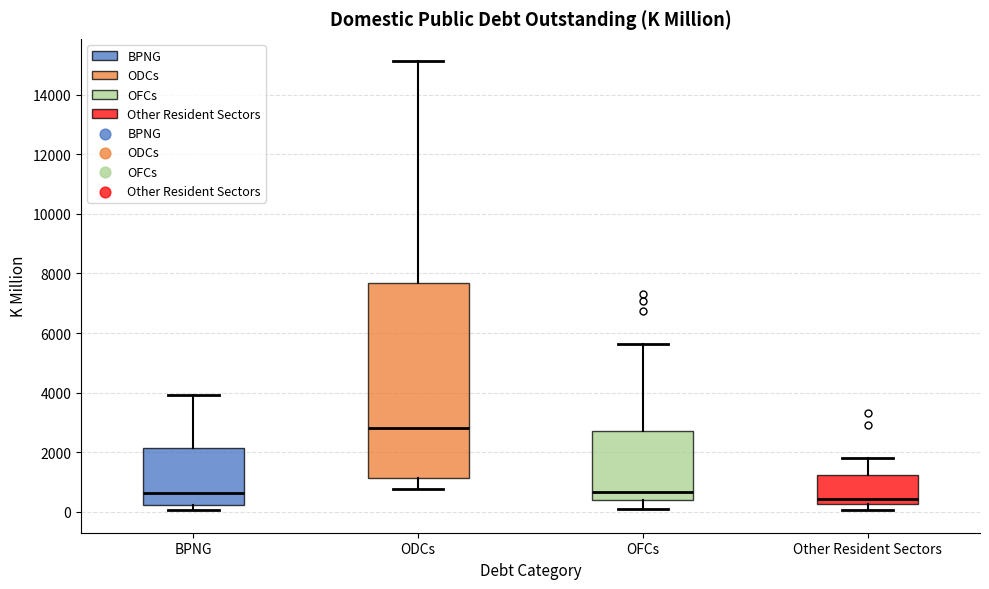

Reading left to right, transcribe this box plot: for each box, give where its median line is, the range the box spans, and where its two whiskers end, as read against the y-axis. The values are not printed on the chart, so give them approximately, as read against the axis.

BPNG: median 600, box 200 to 2200, whiskers 0 to 4000
ODCs: median 2800, box 1200 to 7600, whiskers 800 to 15200
OFCs: median 600, box 400 to 2800, whiskers 0 to 5600
Other Resident Sectors: median 400, box 200 to 1200, whiskers 0 to 1800